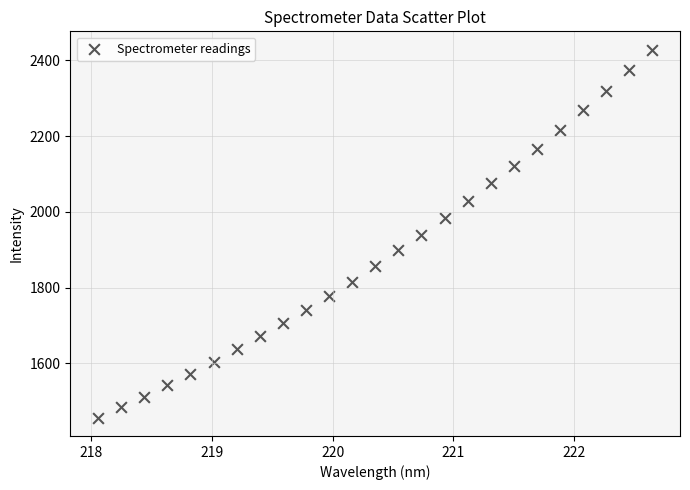

What is the range of X values (max minus min)?

4.6